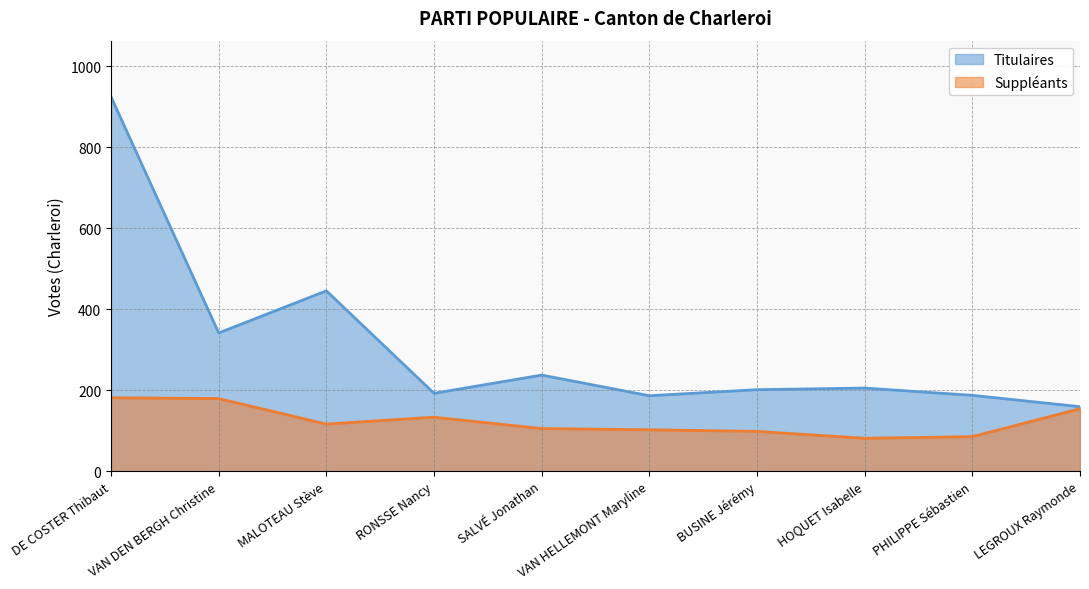

What position from the left is SALVÉ Jonathan?

5